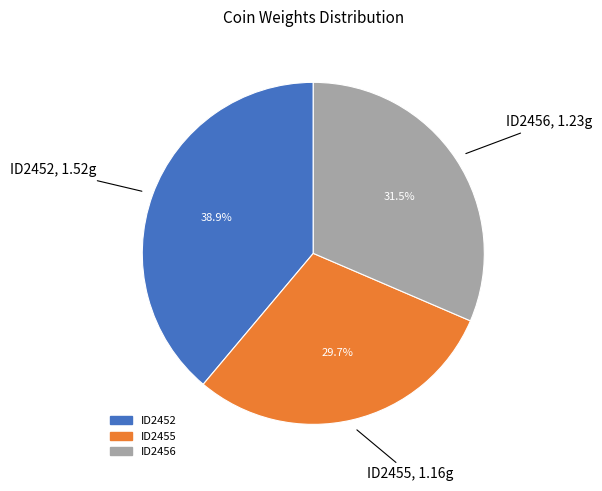

What is the smallest slice in the pie chart?

ID2455